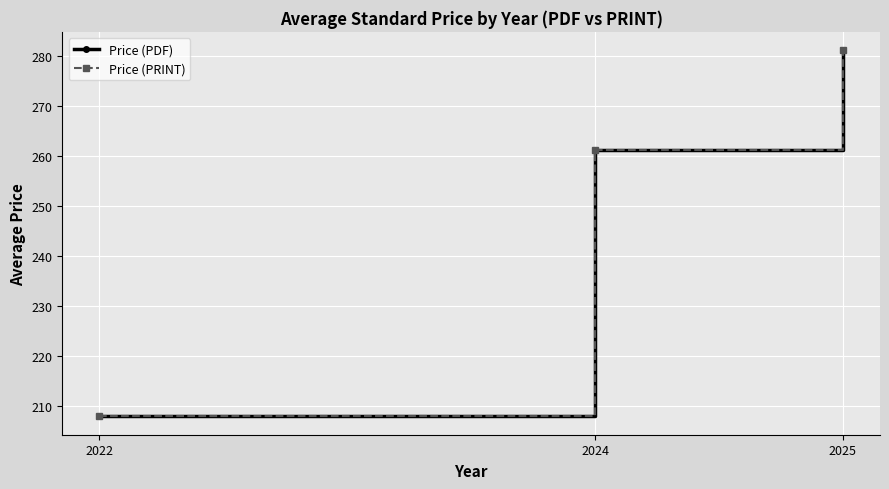

What is the sum of all Price (PDF) values?

750.5